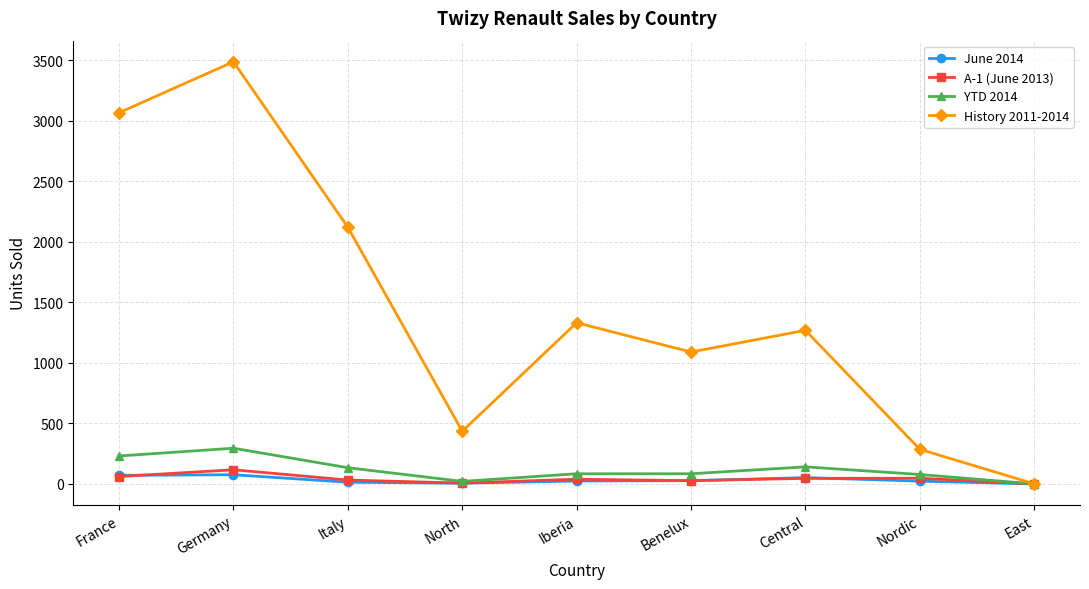

The History 2011-2014 series shows 435 at North. True or false?

True